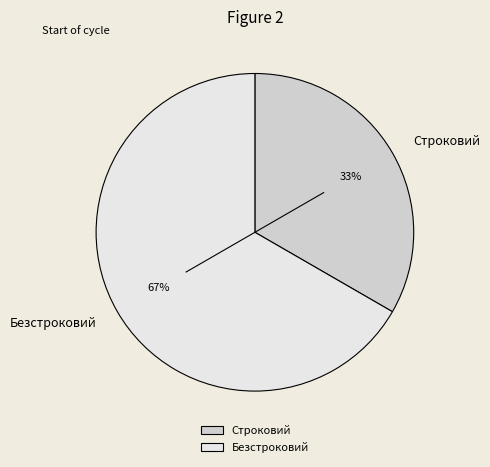

What percentage is the Строковий slice, to the nearest percent?

33%